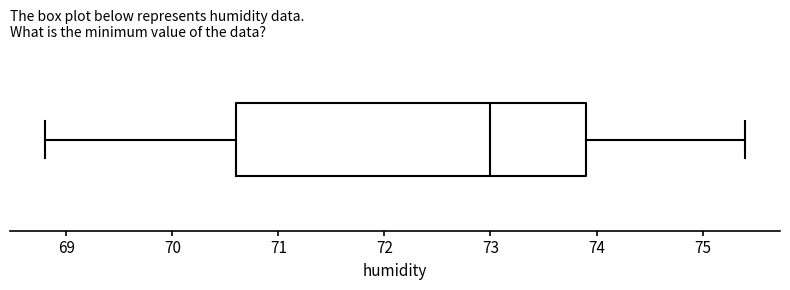

Where is the left edge of the box on the x-axis? The values are not printed on the chart, so give them approximately, as read against the axis.

70.6